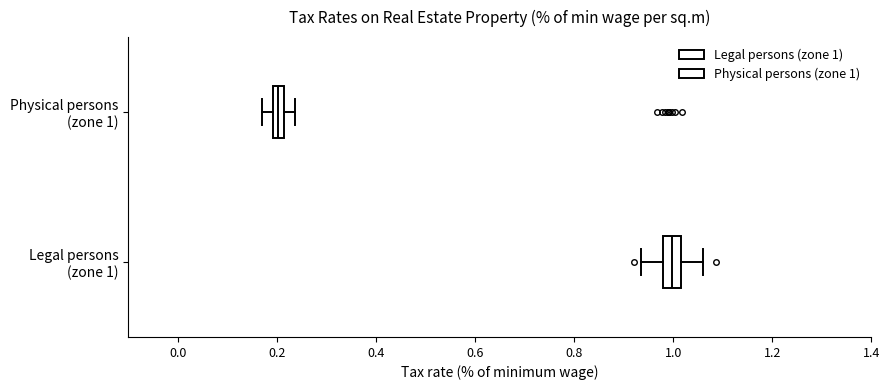

Which box has the furthest to the left median line?

Physical persons (zone 1)